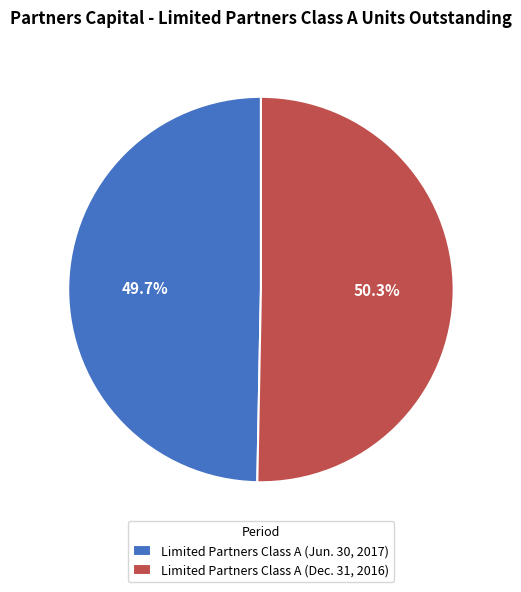

How many segments does this pie chart have?

2